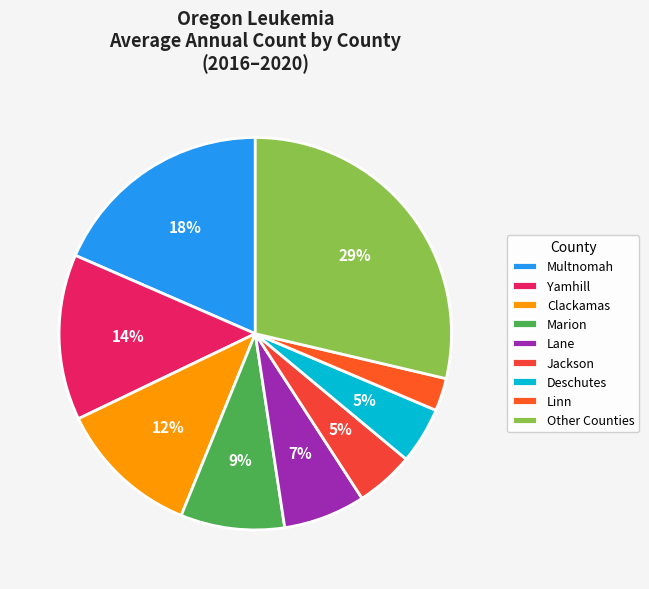

Count the number of slices in the pie.

9